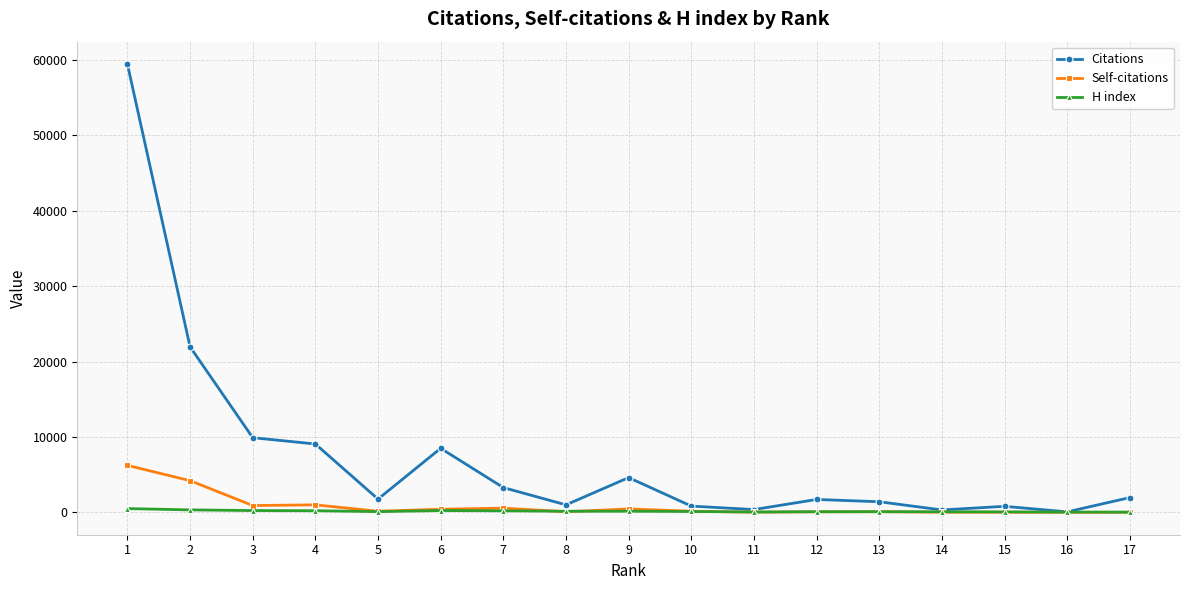

What is the difference between the maximum and minimum values in the Citations series?

59394